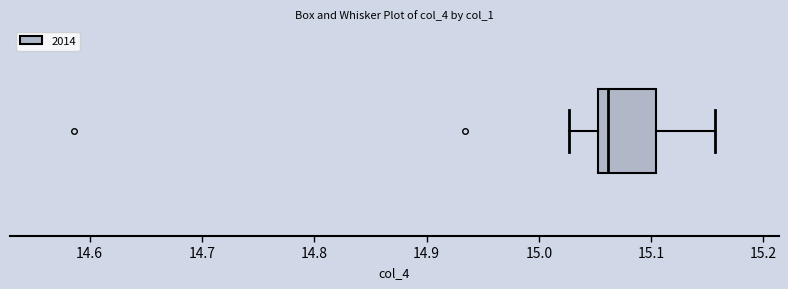

Transcribe this box plot: give where the median line is, the range the box spans, and where the two whiskers end, as read against the x-axis. The values are not printed on the chart, so give them approximately, as read against the axis.

median 15.06, box 15.05 to 15.10, whiskers 15.03 to 15.16